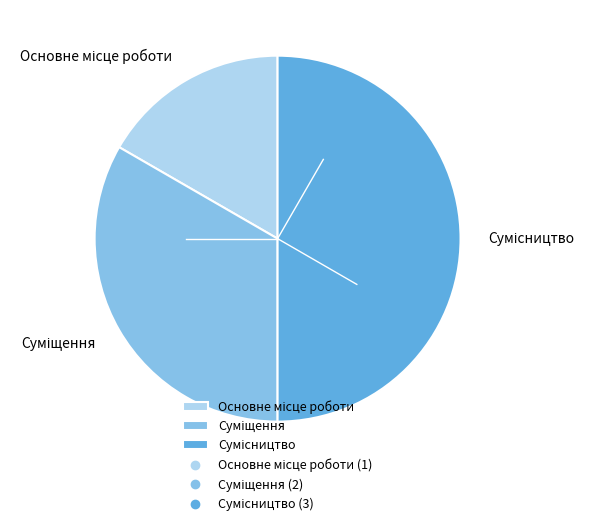

How many slices are in this pie chart?

3